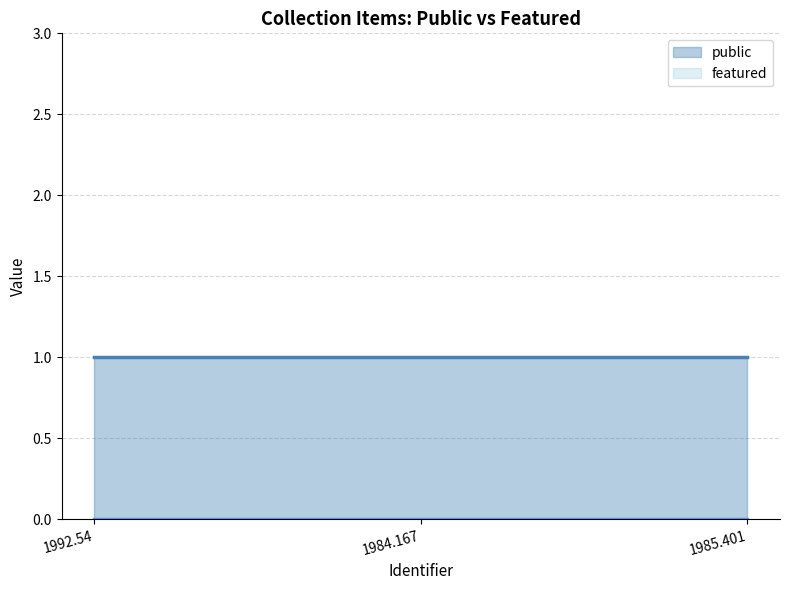

Reading left to right, transcribe all the data shown in this chart.

public: 1	1	1
featured: 0	0	0